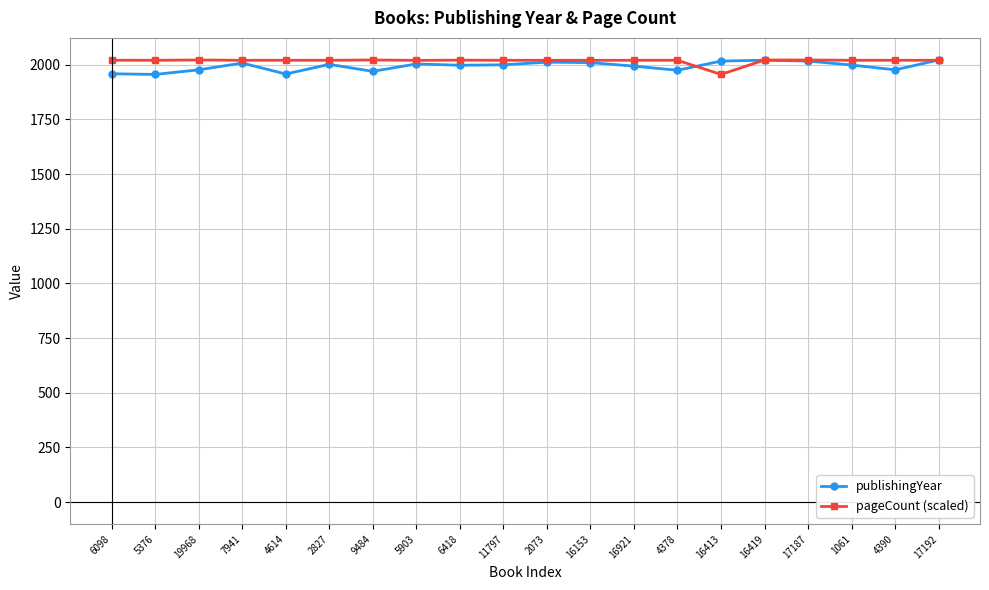

In publishingYear, how many points are lower than both neighbors (excluding endpoints)?

6